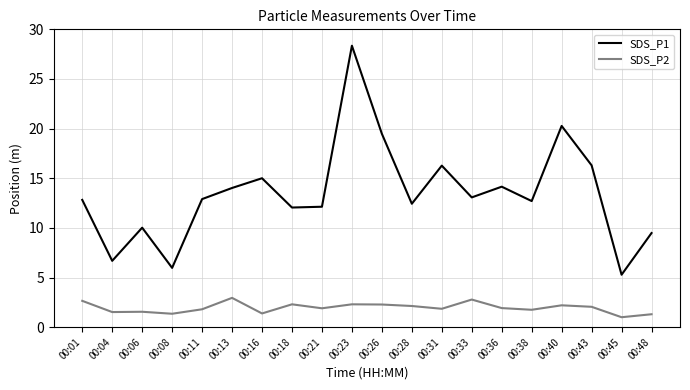

Which series has the largest total across all categories?

SDS_P1